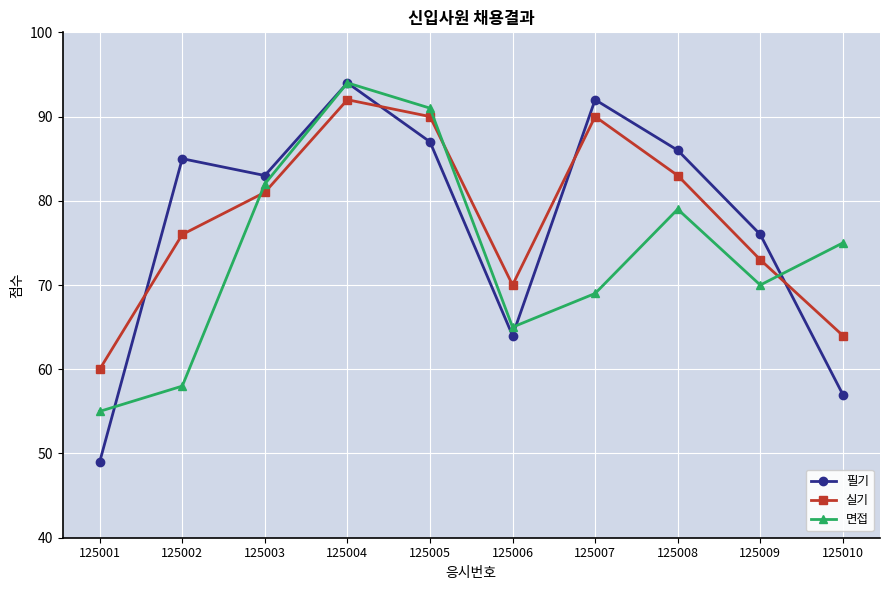

What is the value of the 필기 point at the 5th from the left?

87